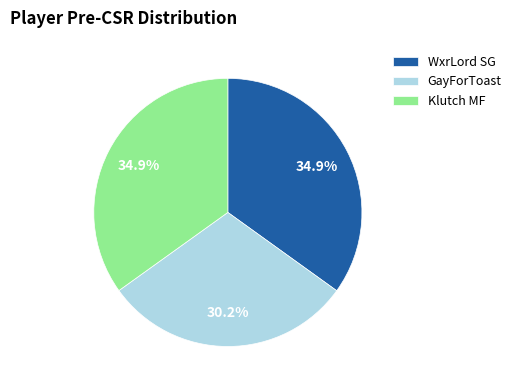

Do WxrLord SG and GayForToast together represent more than half of the pie?

Yes